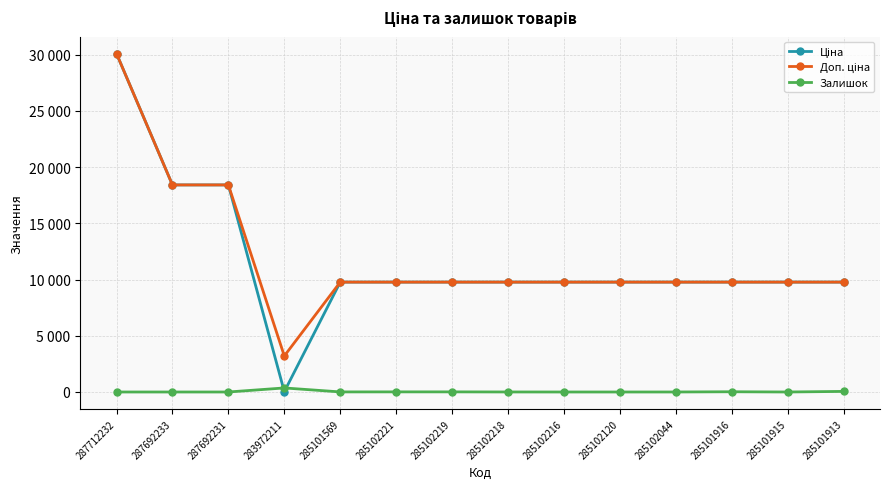

Does the chart have visible grid lines?

Yes